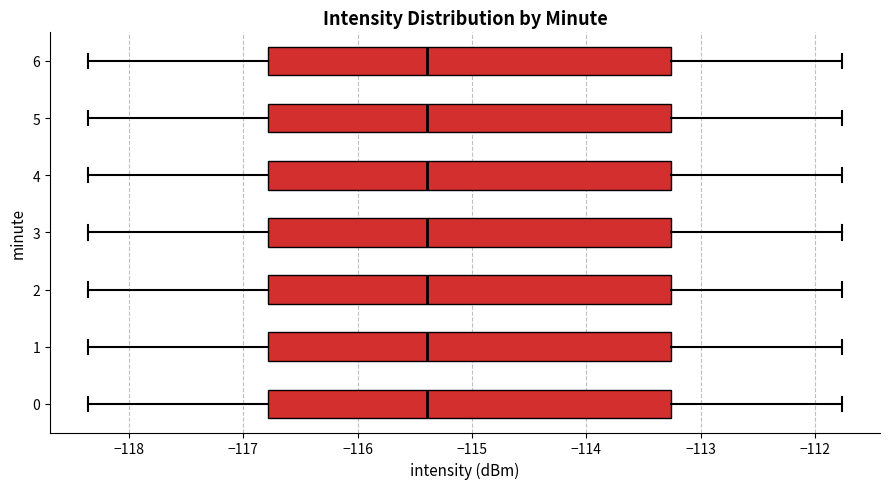

Reading bottom to top, transcribe this box plot: for each box, give where its median line is, the range the box spans, and where its two whiskers end, as read against the x-axis. The values are not printed on the chart, so give them approximately, as read against the axis.

0: median -115.4, box -116.8 to -113.3, whiskers -118.4 to -111.8
1: median -115.4, box -116.8 to -113.3, whiskers -118.4 to -111.8
2: median -115.4, box -116.8 to -113.3, whiskers -118.4 to -111.8
3: median -115.4, box -116.8 to -113.3, whiskers -118.4 to -111.8
4: median -115.4, box -116.8 to -113.3, whiskers -118.4 to -111.8
5: median -115.4, box -116.8 to -113.3, whiskers -118.4 to -111.8
6: median -115.4, box -116.8 to -113.3, whiskers -118.4 to -111.8